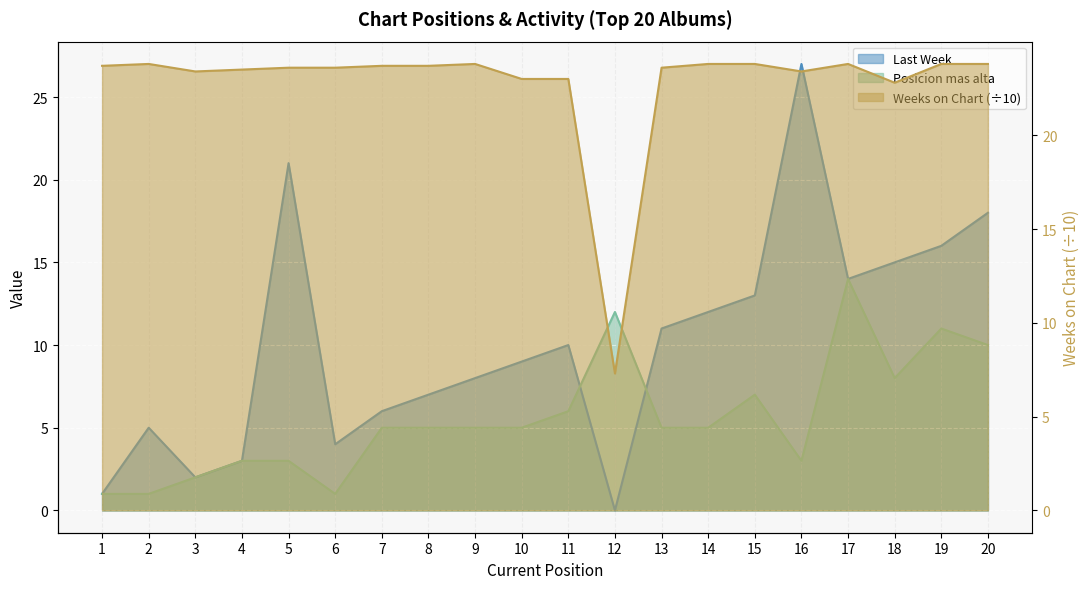

What is the total value across all series at 1?

25.7